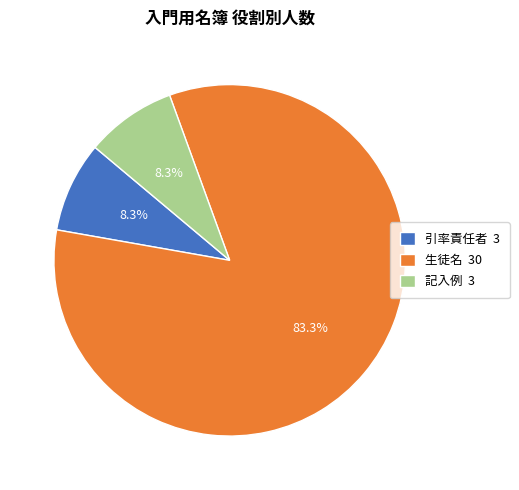

Combined, do 生徒名 30 and 記入例 3 account for over 50%?

Yes